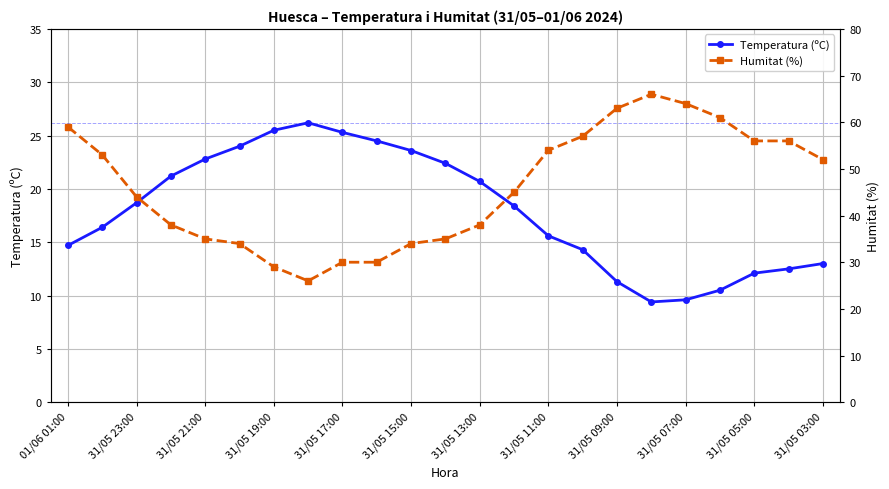

Is it true that Temperatura (ºC) equals 42.7 at 31/05 17:00?

False